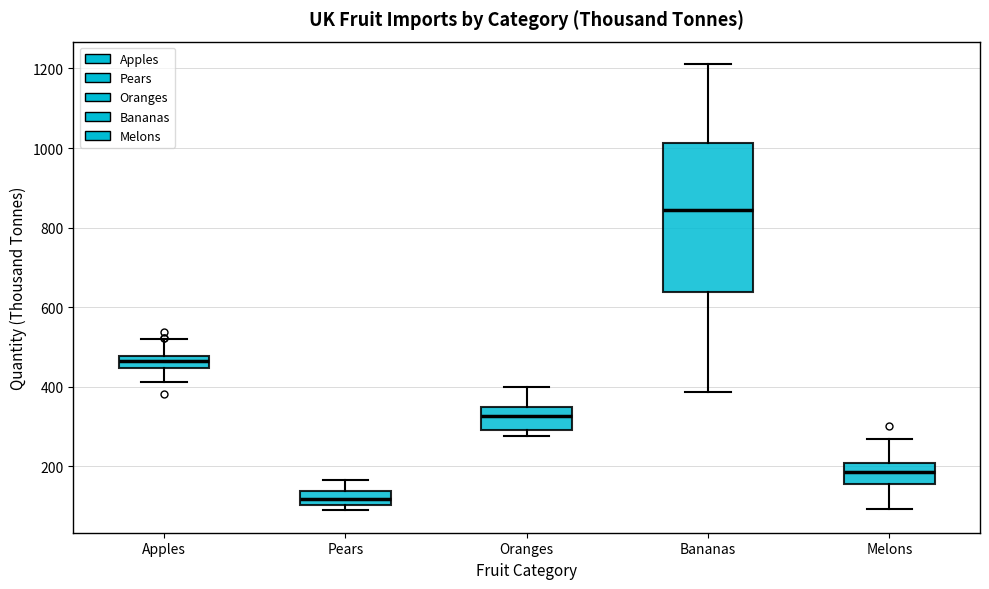

Where is the lower edge of the box for Oranges on the y-axis? The values are not printed on the chart, so give them approximately, as read against the axis.

300